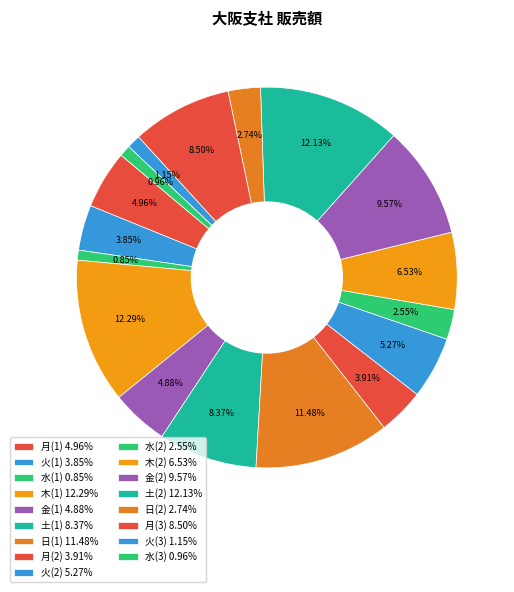

How many slices are in this pie chart?

17